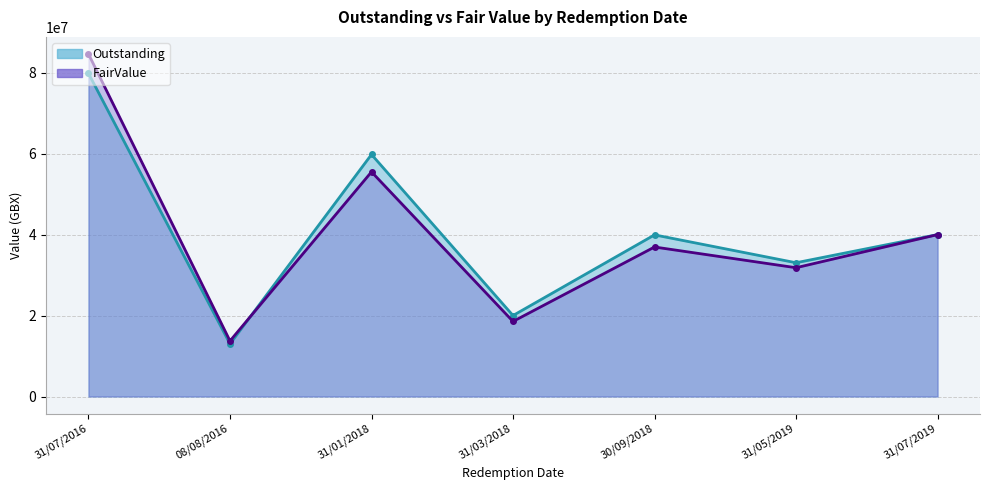

Rank the series by their maximum value, from highest to lowest.

FairValue, Outstanding